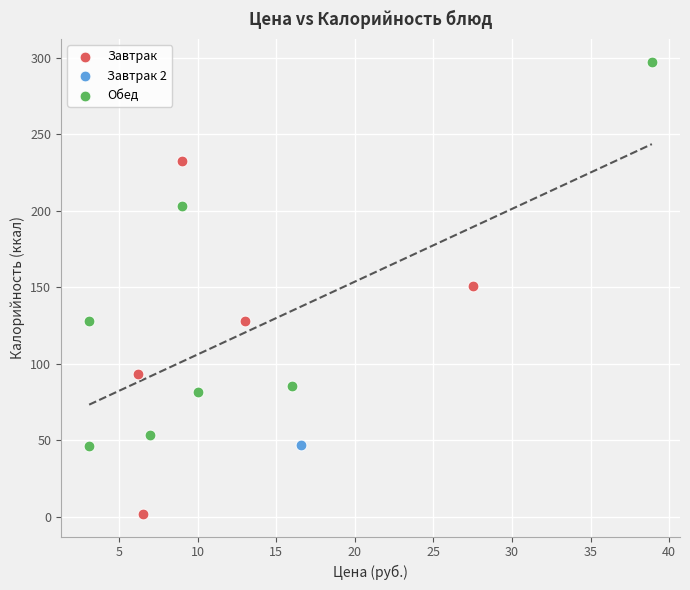

What are all the series names shown in the legend?

Завтрак, Завтрак 2, Обед